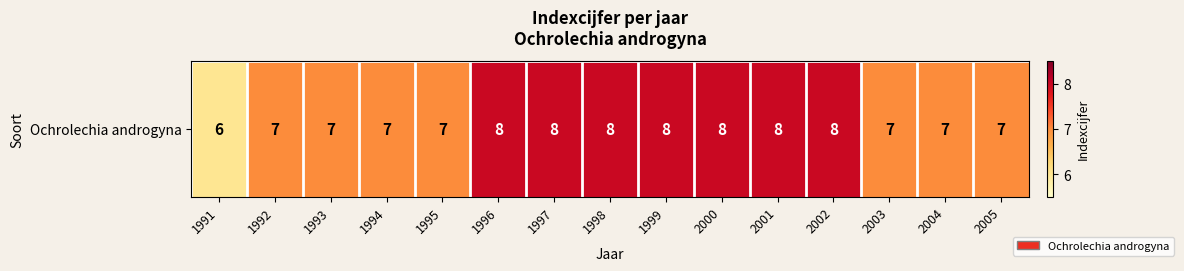

What is the difference between the second highest and second lowest values?

1